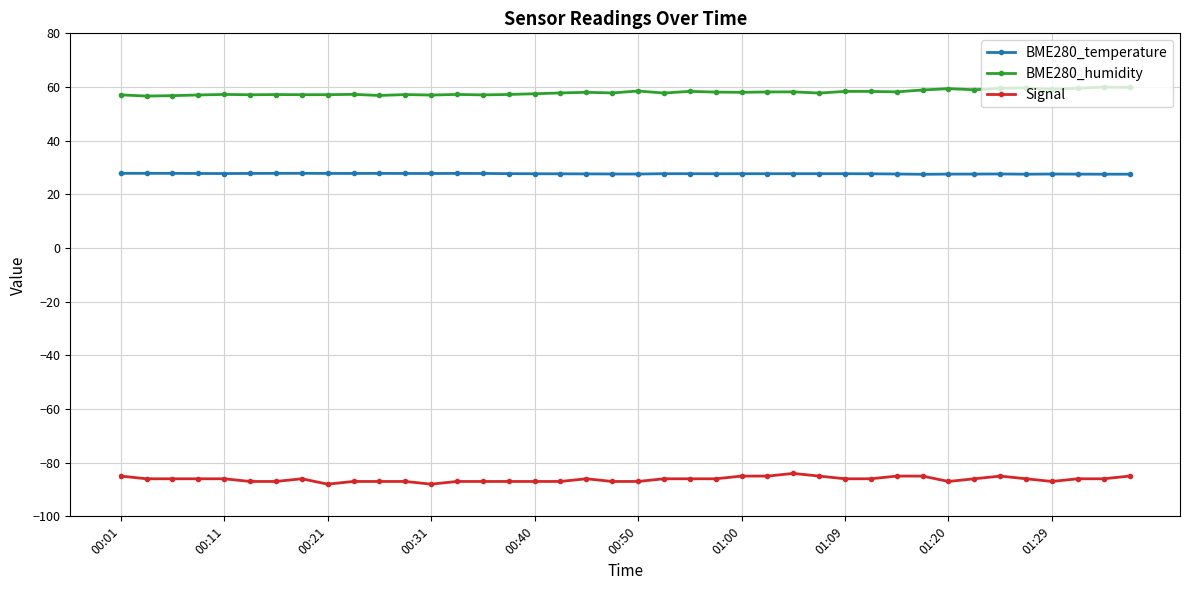

What is the greatest value displayed?

60.0